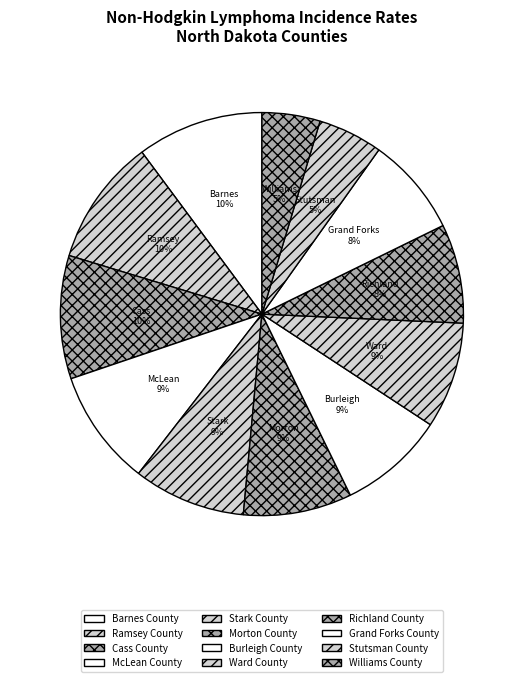

What percentage is the Morton County slice, to the nearest percent?

9%